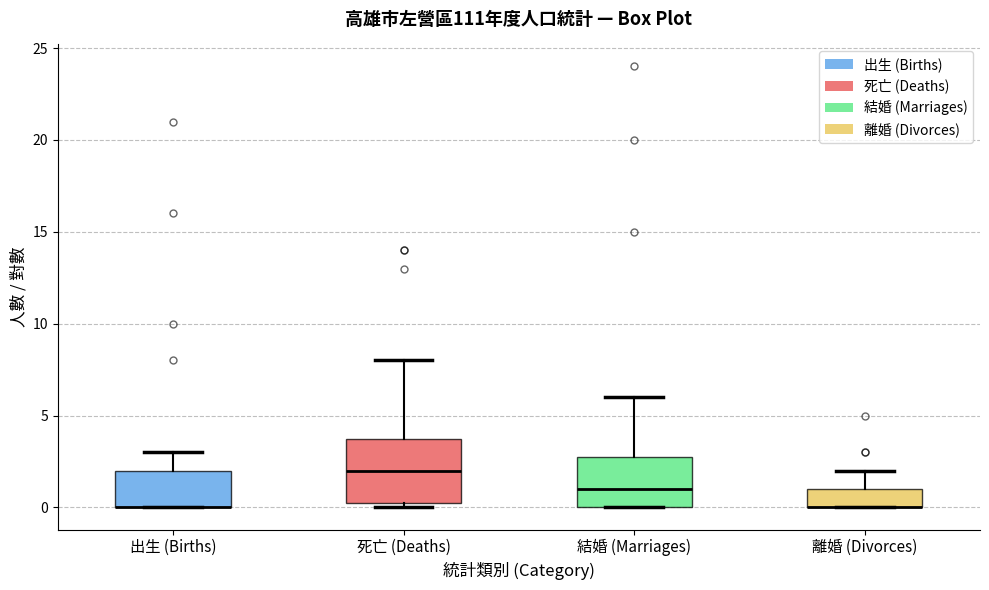

Reading left to right, read every box against the y-axis: the position of its median line, the range the box covers, and the ends of its whiskers. The values are not printed on the chart, so give them approximately, as read against the axis.

出生 (Births): median 0.0 (drawn on the box's lower edge), box 0.0 to 2.0, whiskers 0.0 to 3.0
死亡 (Deaths): median 2.0, box 0.5 to 4.0, whiskers 0.0 to 8.0
結婚 (Marriages): median 1.0, box 0.0 to 3.0, whiskers 0.0 to 6.0
離婚 (Divorces): median 0.0 (drawn on the box's lower edge), box 0.0 to 1.0, whiskers 0.0 to 2.0